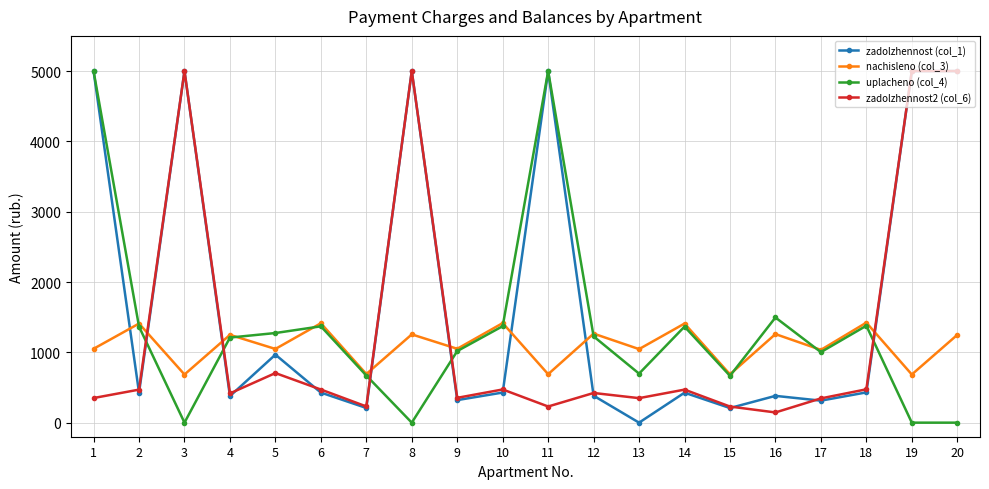

Which series changed the most between 11 and 13?

zadolzhennost (col_1)